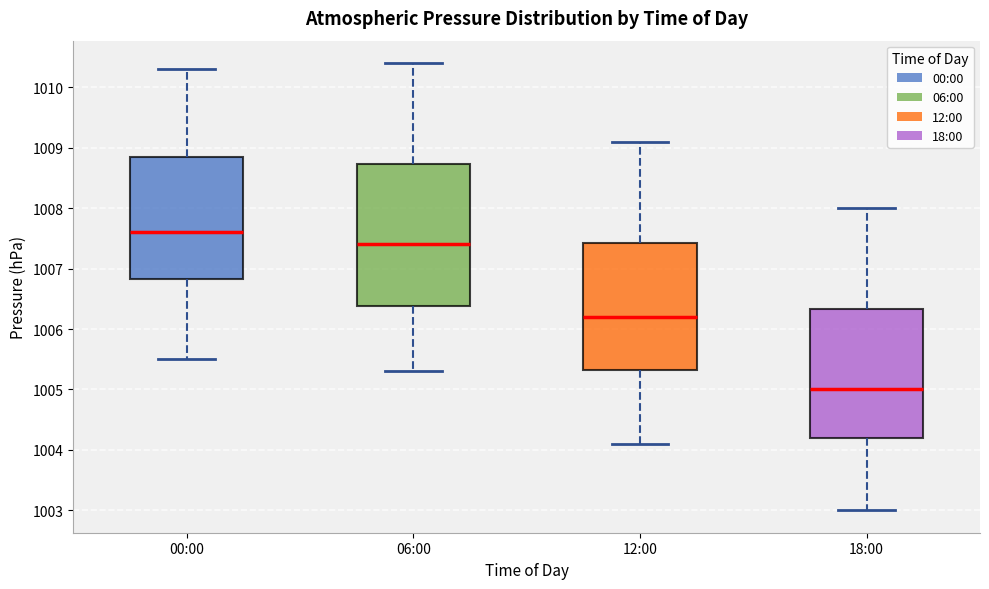

Which box's median line is the lowest?

18:00